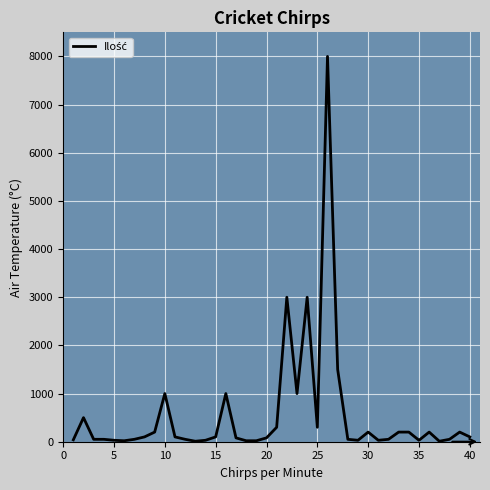

What is the difference between the maximum and minimum values?

7990